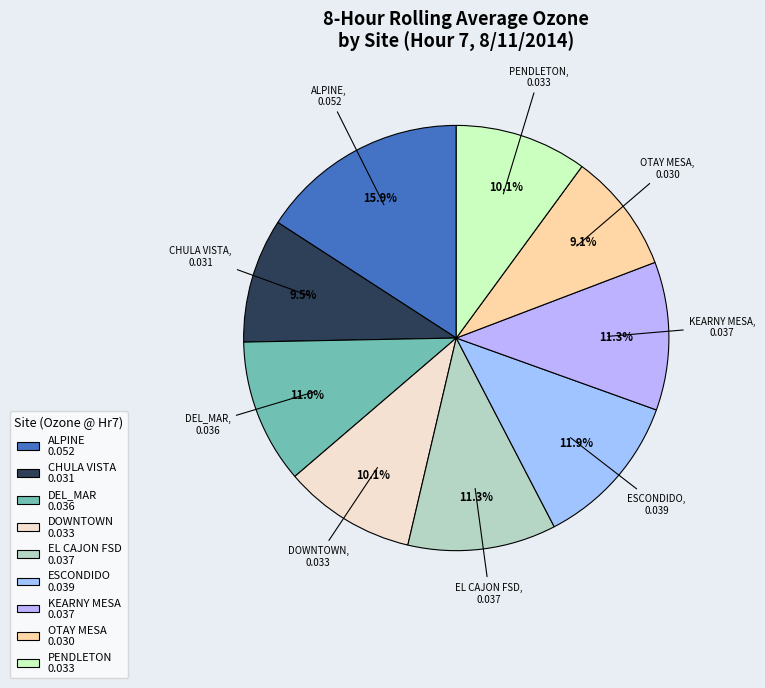

How much of the chart is everything except CHULA VISTA?

90.5%